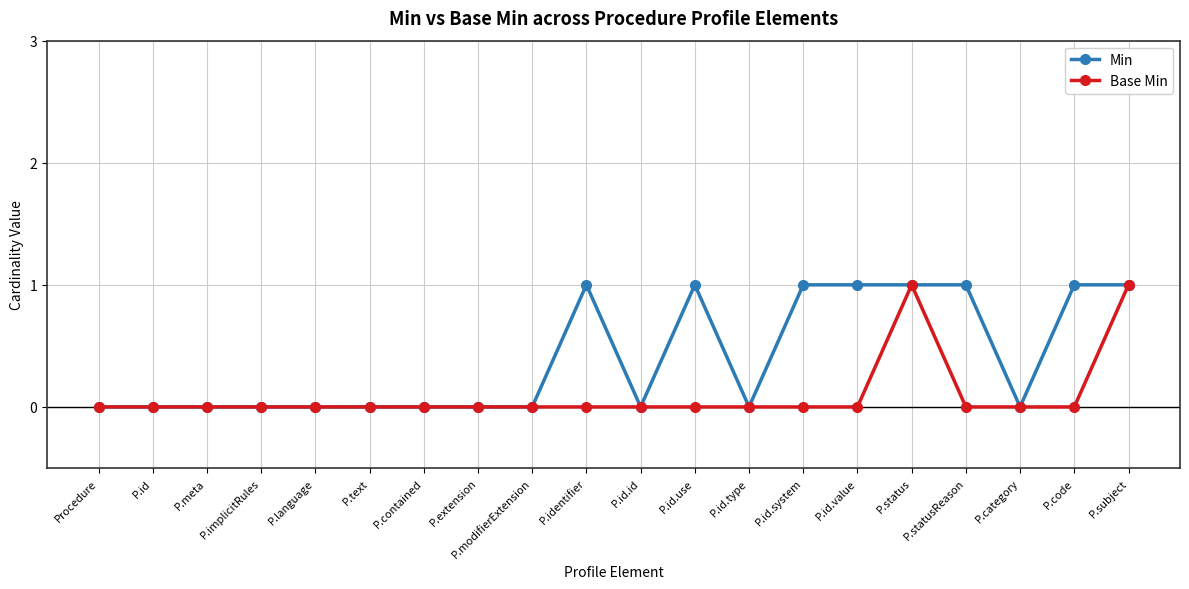

Which series changed the most between P.code and P.subject?

Base Min